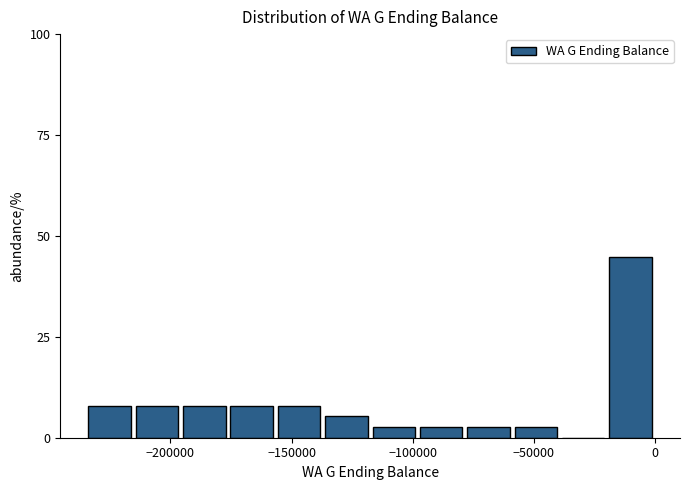

Read against the x-axis, roughly where is the centre of the tallest bar?

-10000